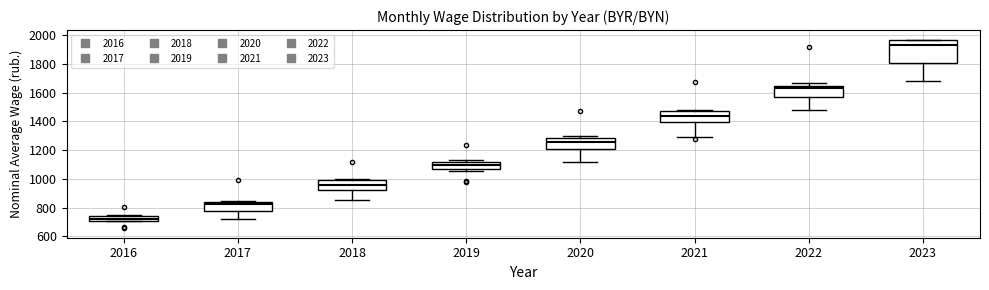

Where is the upper edge of the box at x = 2023 on the y-axis? The values are not printed on the chart, so give them approximately, as read against the axis.

1960